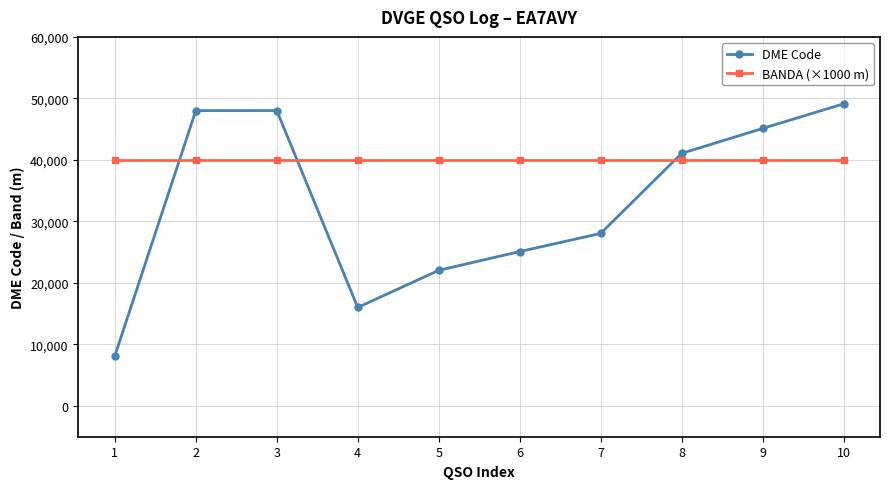

How many lines are shown in the chart?

2